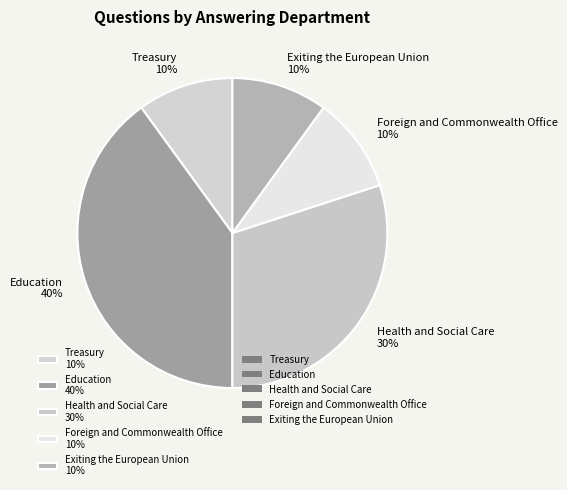

Is it true that Education 40% is 25% of the pie?

False